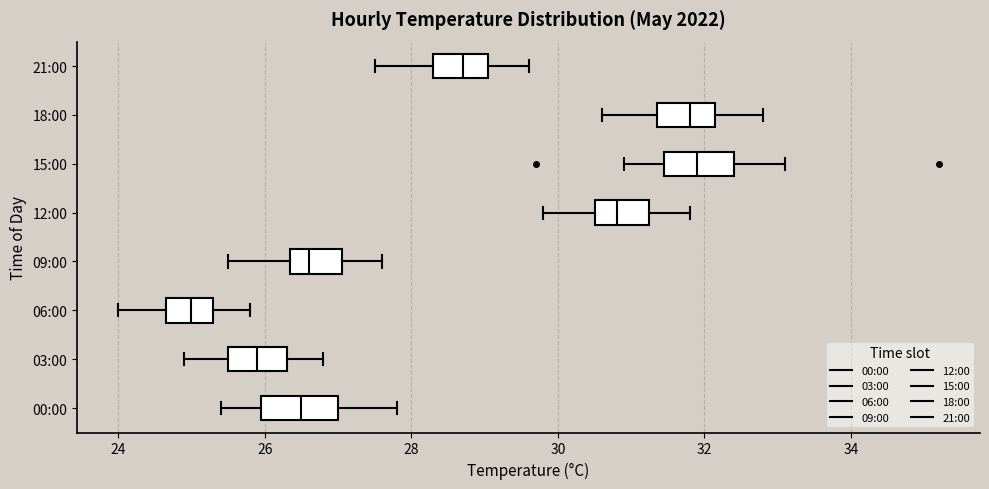

Which box's median line is the furthest to the left?

06:00